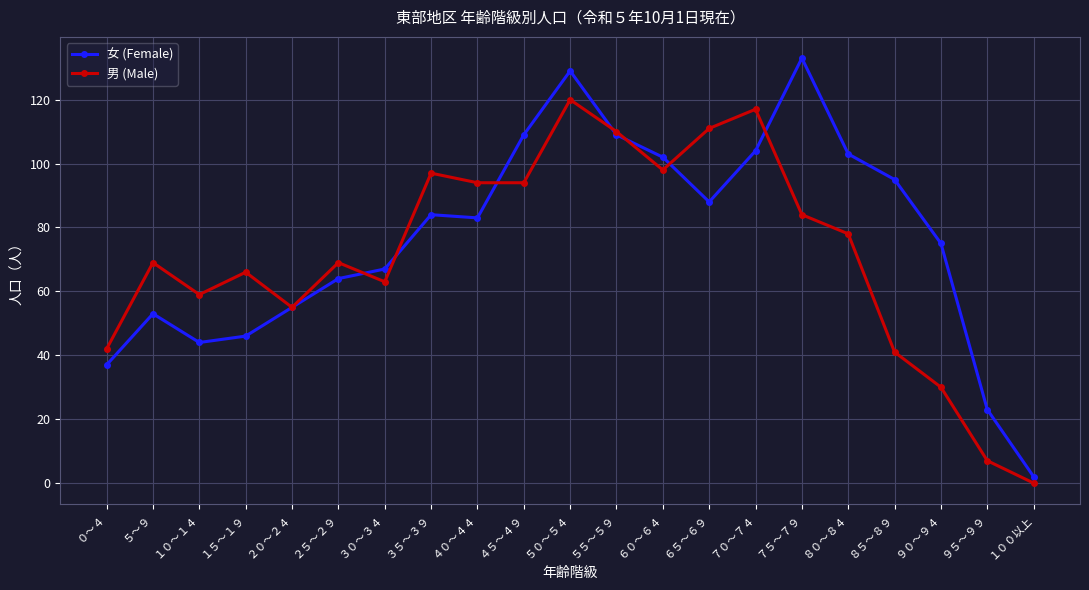

Which series has the largest range (max minus min)?

女 (Female)